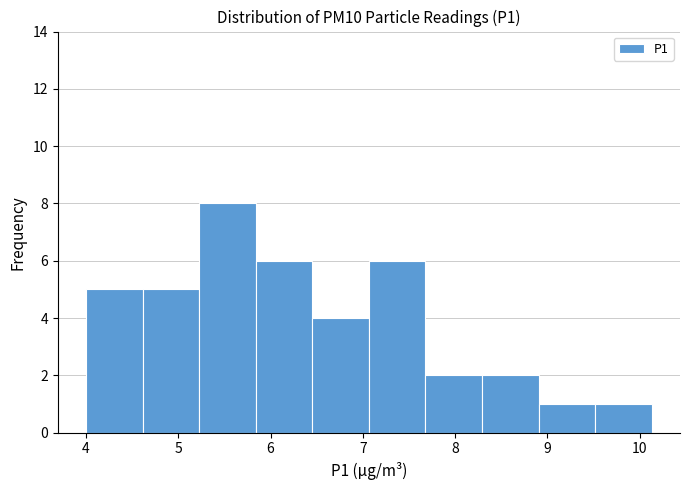

Over which range of the x-axis is the bar tallest?

5.2 to 5.8